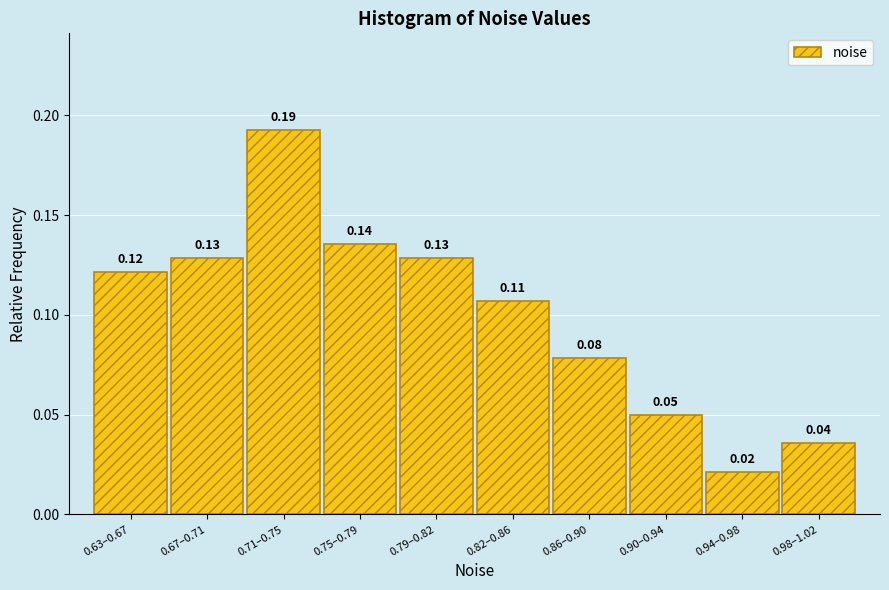

Which has a higher value, 0.75–0.79 or 0.98–1.02?

0.75–0.79